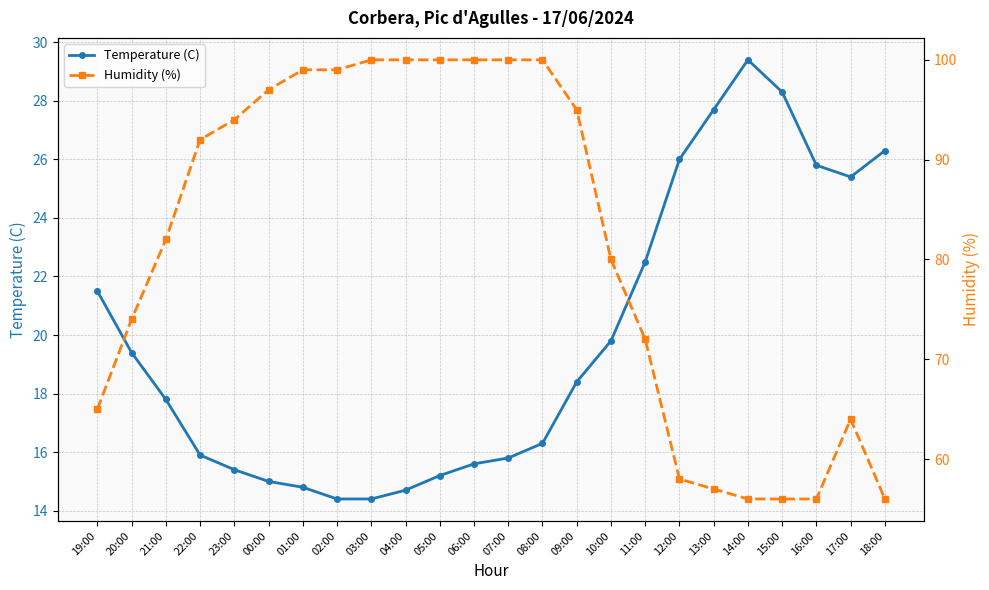

What is the highest value of the Humidity (%) series?

100.0